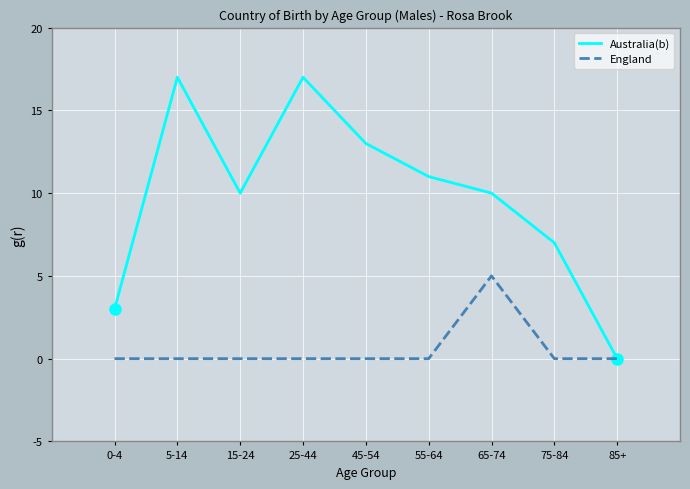

List the series in order of their peak value, highest first.

Australia(b), England